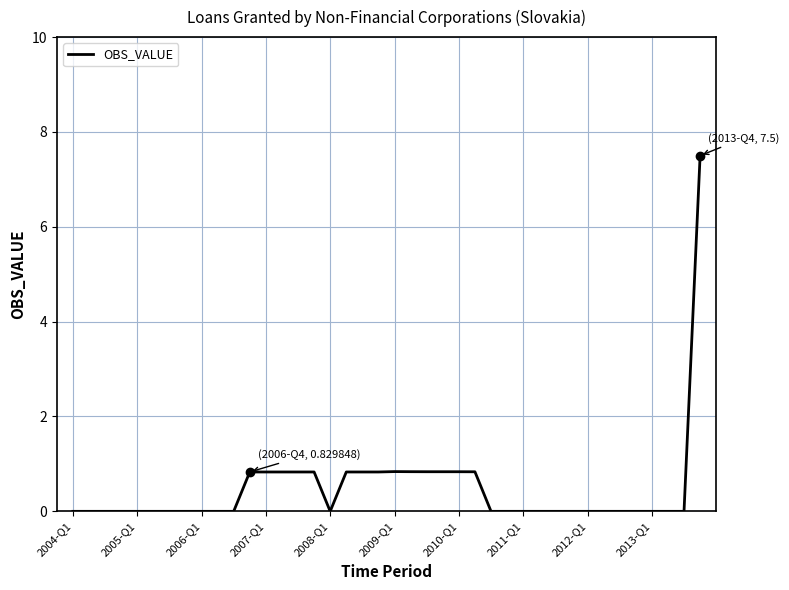

What is the sum of all values?

19.2